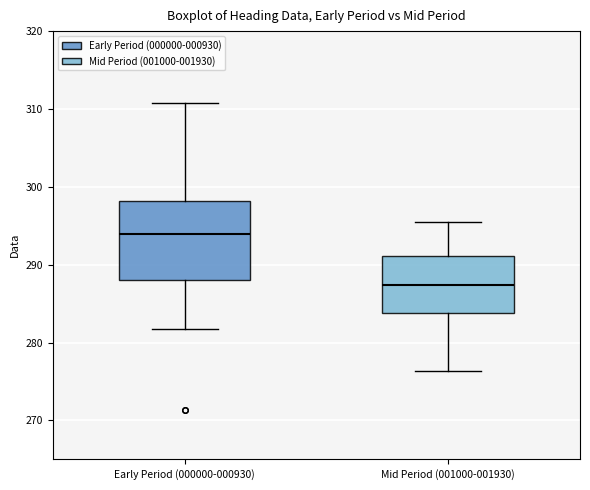

Where is the lower edge of the box for Early Period (000000-000930) on the y-axis? The values are not printed on the chart, so give them approximately, as read against the axis.

288